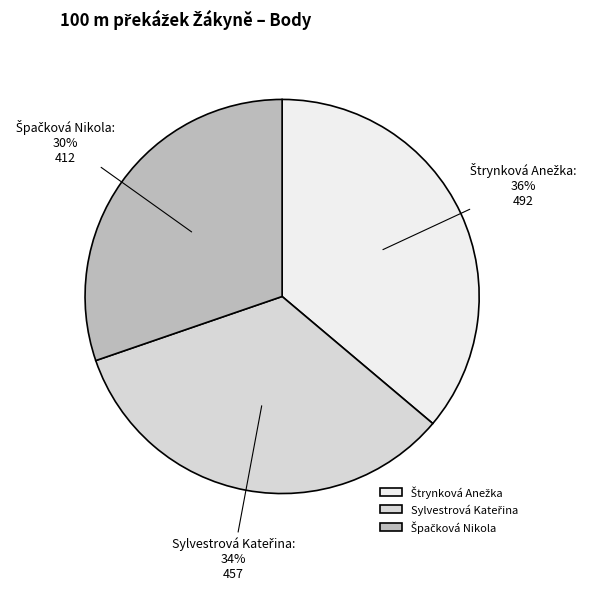

Is there any slice that represents more than half of the pie?

No